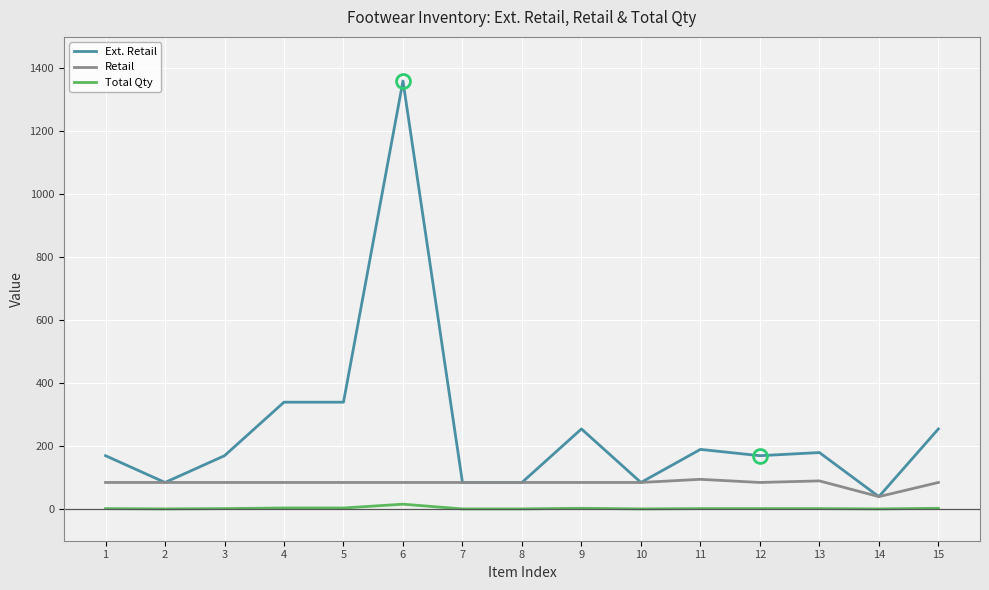

Is this an area chart (filled region under the line)?

No